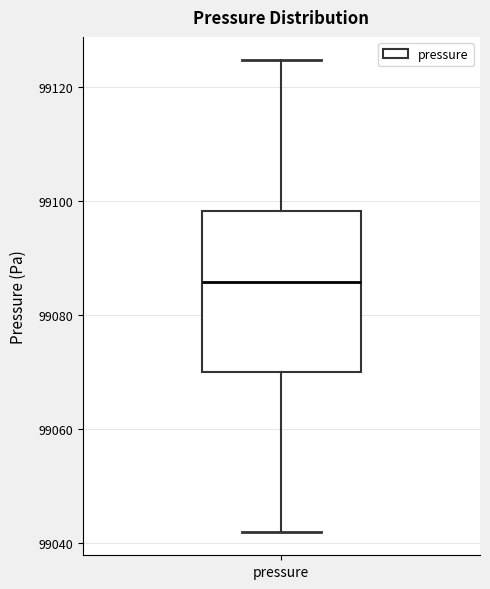

Transcribe this box plot: give where the median line is, the range the box spans, and where the two whiskers end, as read against the y-axis. The values are not printed on the chart, so give them approximately, as read against the axis.

median 99086, box 99070 to 99098, whiskers 99042 to 99124